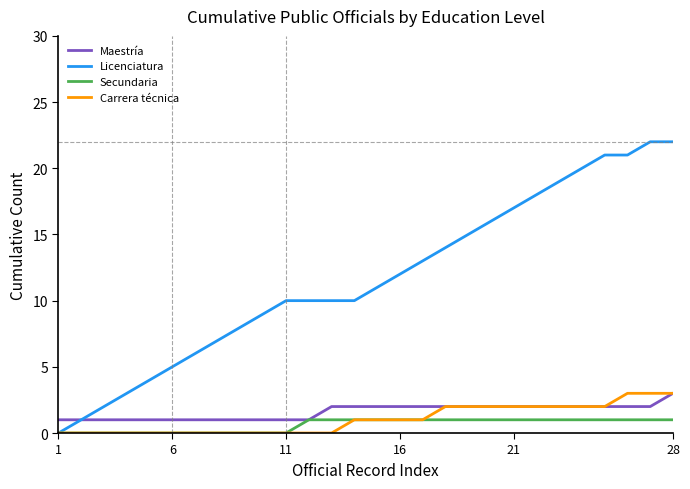

What is the highest value of the Carrera técnica series?

3